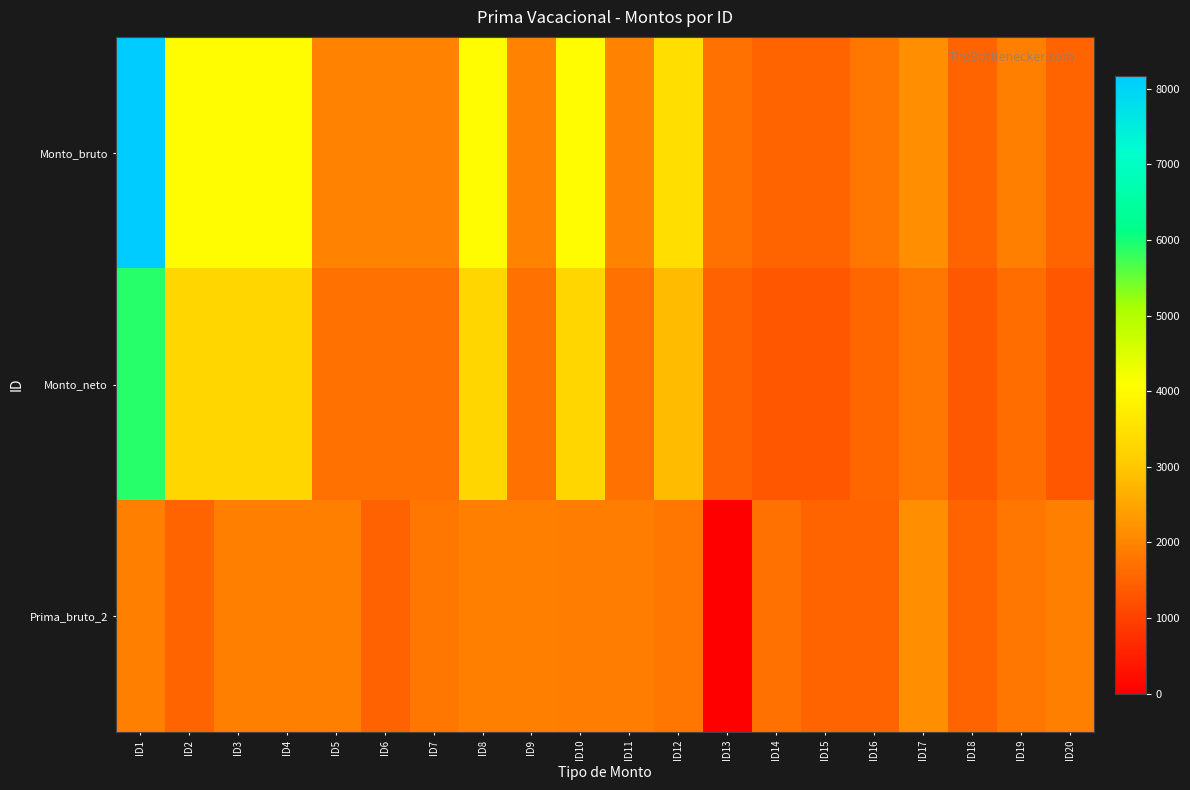

At which category is the sum across all series the highest?

ID1